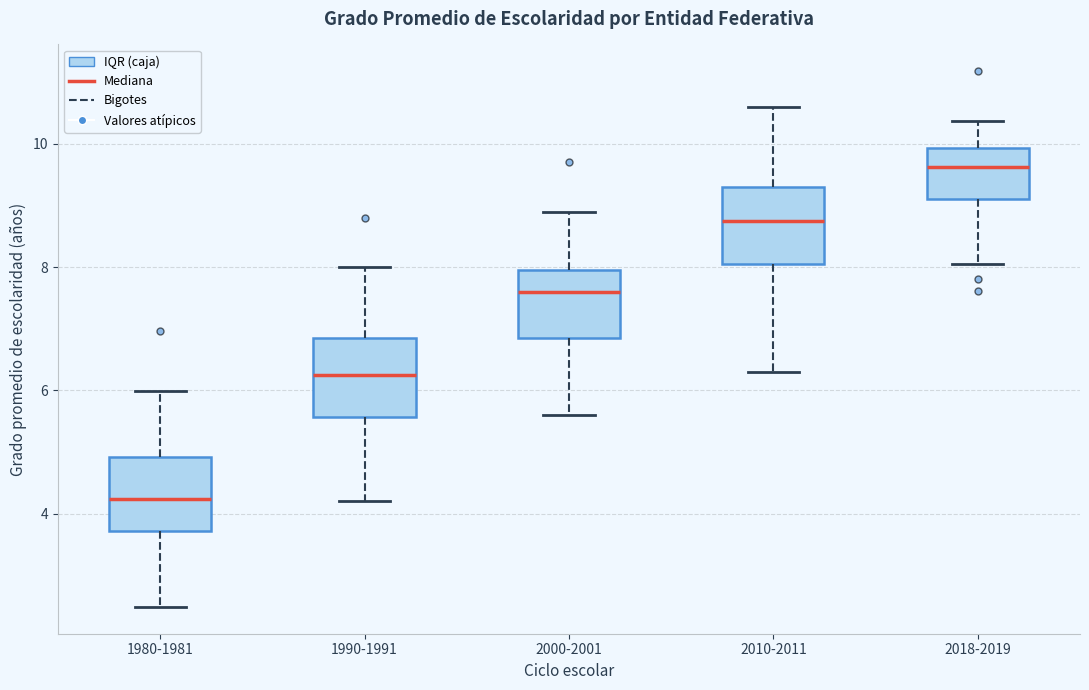

Which box's median line is the highest?

2018-2019